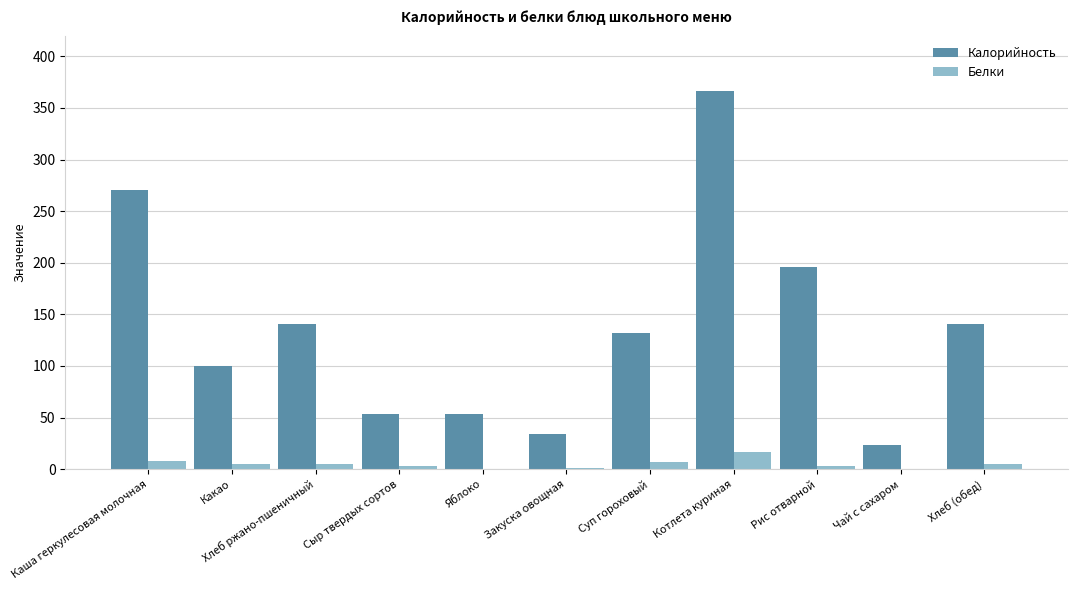

What is the difference between the Белки values at Какао and Рис отварной?

1.2